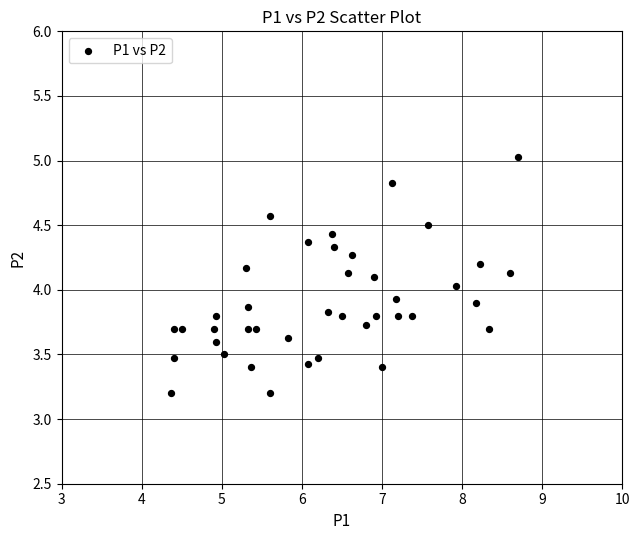

What is the range of Y values (max minus min)?

1.8